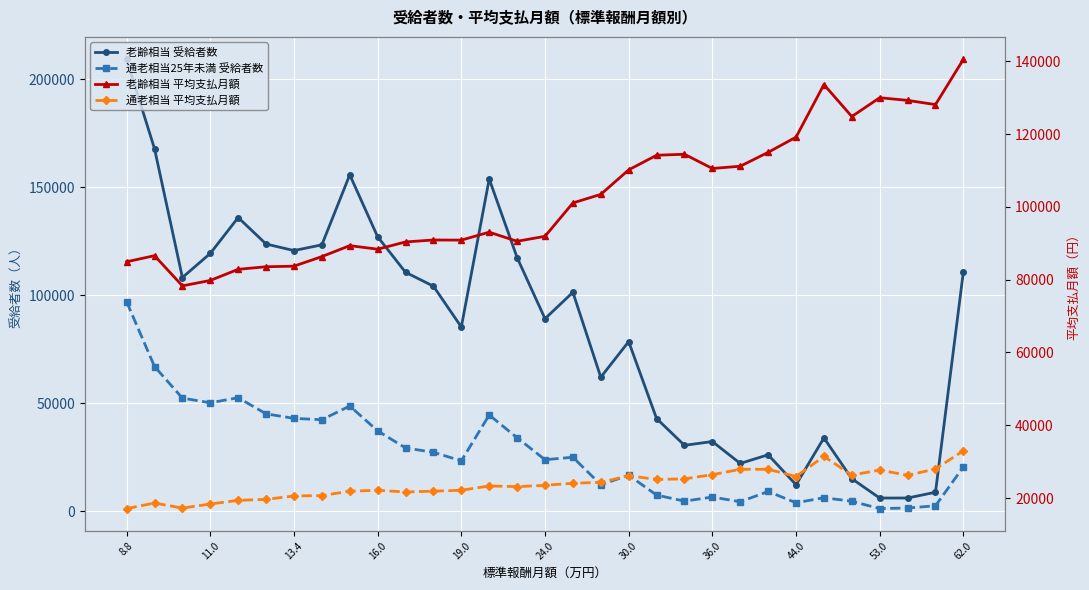

What value does the 通老相当 平均支払月額 series have at 36.0?

26417